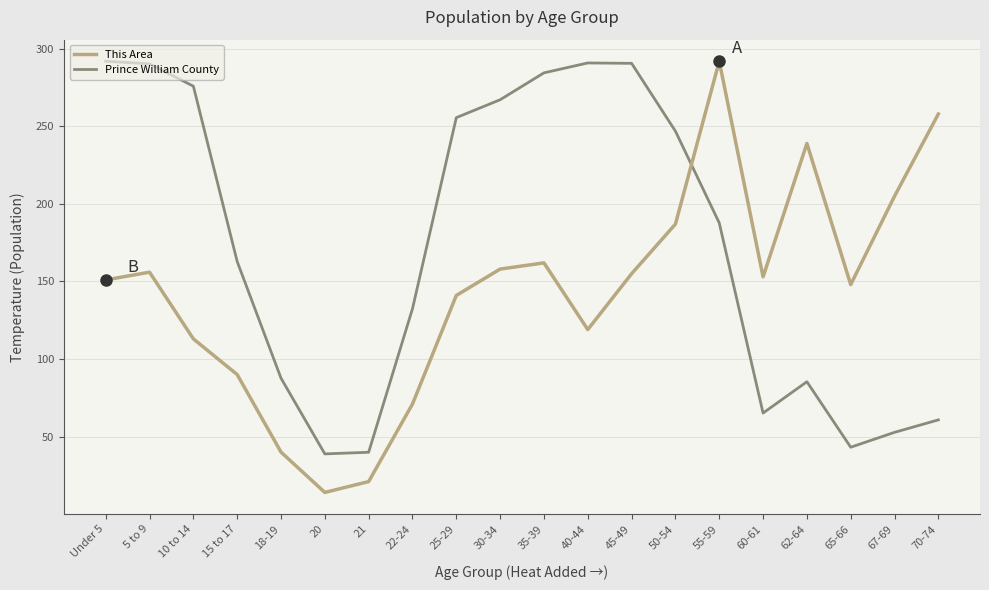

The This Area series shows 99.2 at 45-49. True or false?

False